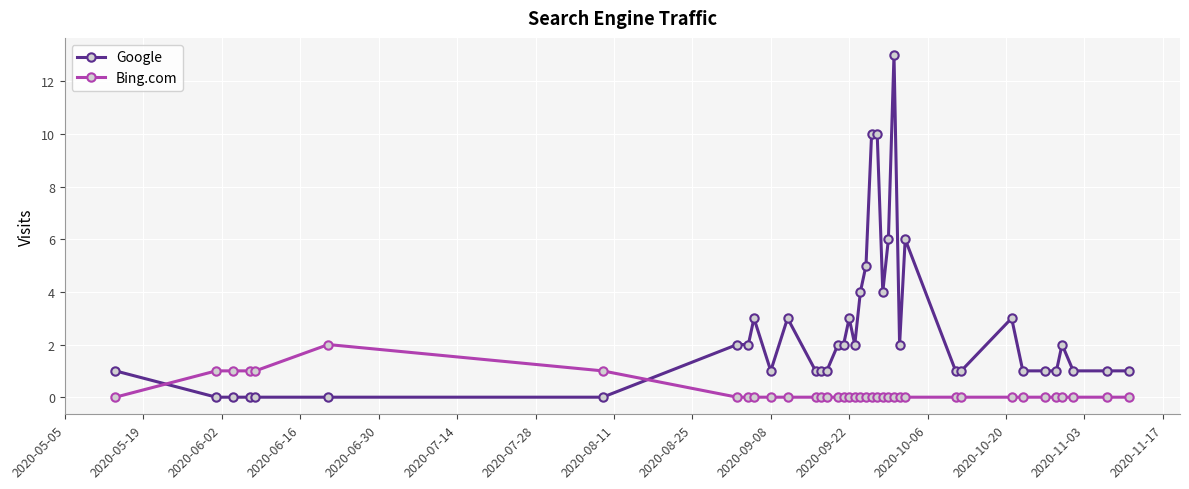

How many categories are shown in the chart?

38